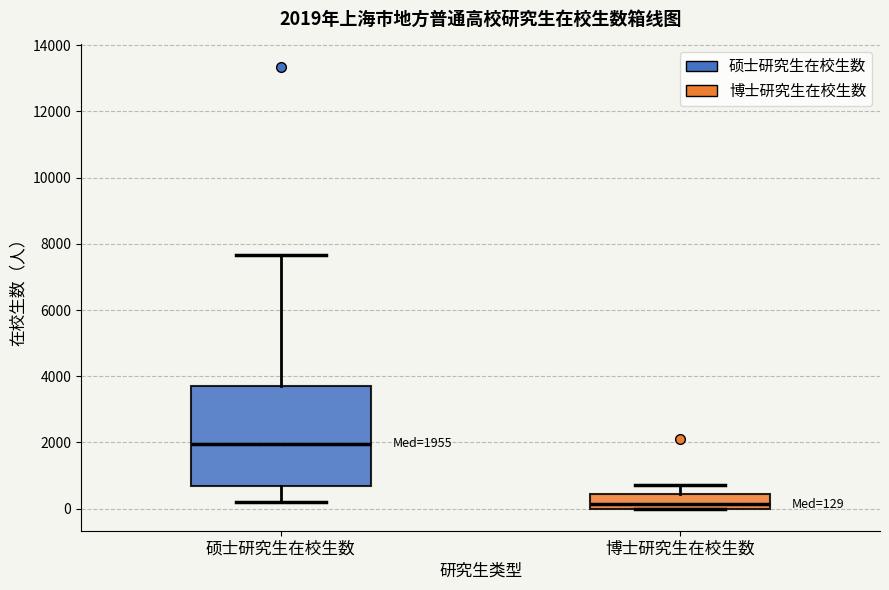

Which box is the tallest, from its lower edge to its upper edge?

硕士研究生在校生数